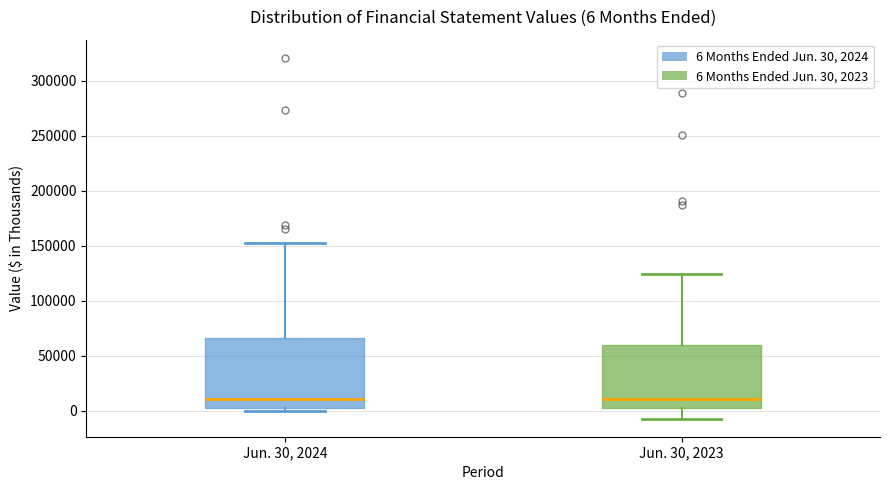

Which box is the tallest, from its lower edge to its upper edge?

Jun. 30, 2024